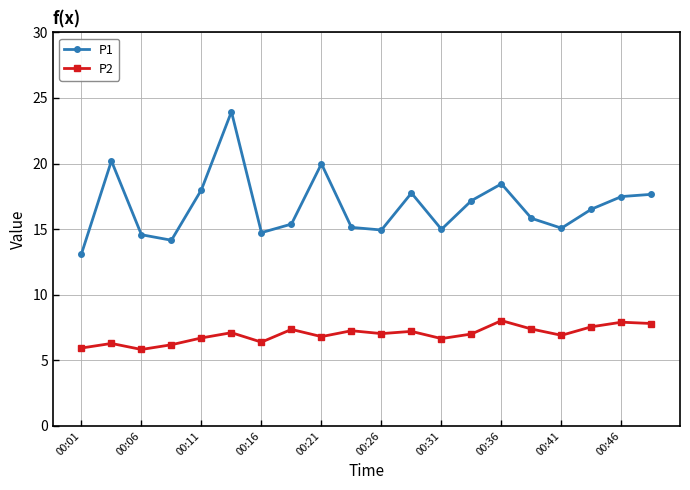

Which series has the largest range (max minus min)?

P1